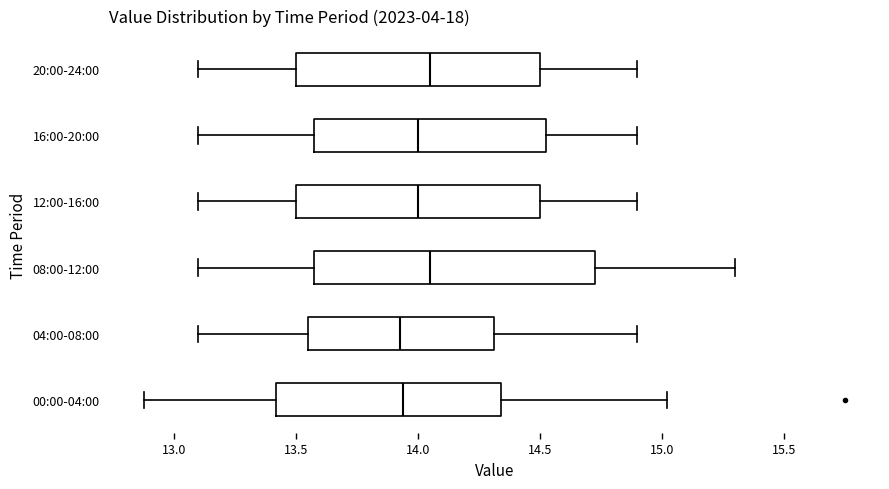

Reading bottom to top, read every box against the x-axis: the position of its median line, the range the box covers, and the ends of its whiskers. The values are not printed on the chart, so give them approximately, as read against the axis.

00:00-04:00: median 13.95, box 13.40 to 14.35, whiskers 12.90 to 15.00
04:00-08:00: median 13.95, box 13.55 to 14.30, whiskers 13.10 to 14.90
08:00-12:00: median 14.05, box 13.60 to 14.75, whiskers 13.10 to 15.30
12:00-16:00: median 14.00, box 13.50 to 14.50, whiskers 13.10 to 14.90
16:00-20:00: median 14.00, box 13.60 to 14.55, whiskers 13.10 to 14.90
20:00-24:00: median 14.05, box 13.50 to 14.50, whiskers 13.10 to 14.90